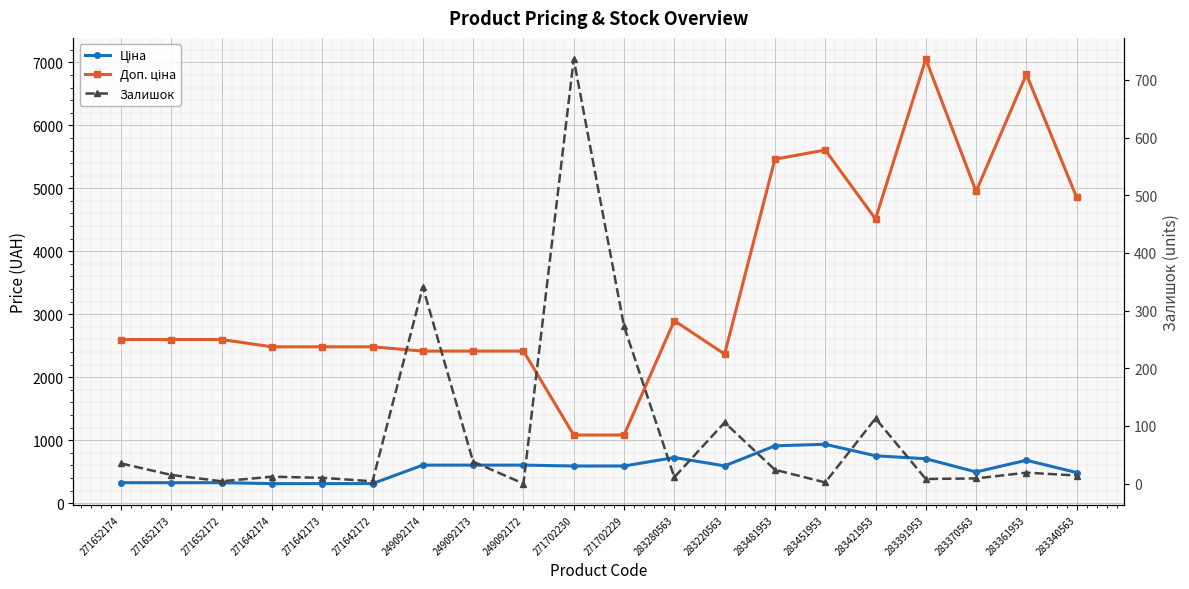

How many times do Залишок and Ціна cross each other?

2